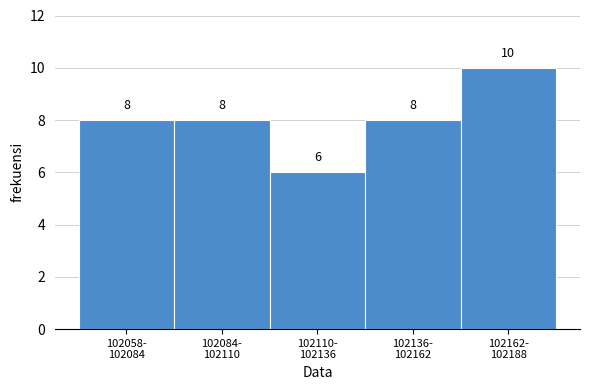

Reading left to right, what are all the values shown in this chart?

8	8	6	8	10